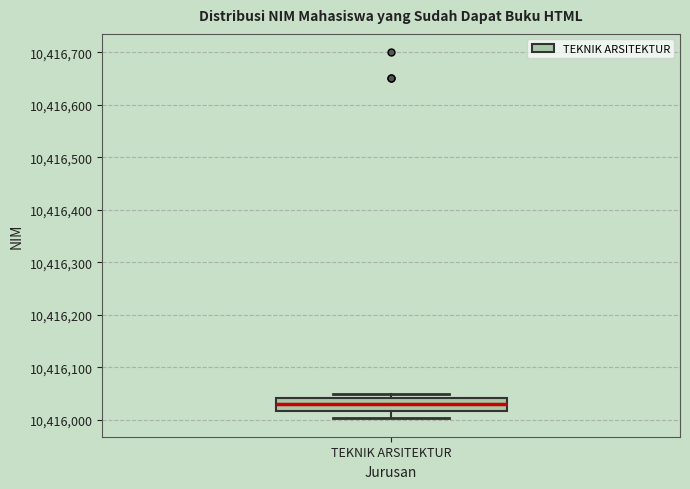

Transcribe this box plot: give where the median line is, the range the box spans, and where the two whiskers end, as read against the y-axis. The values are not printed on the chart, so give them approximately, as read against the axis.

median 10416030, box 10416020 to 10416040, whiskers 10416000 to 10416050